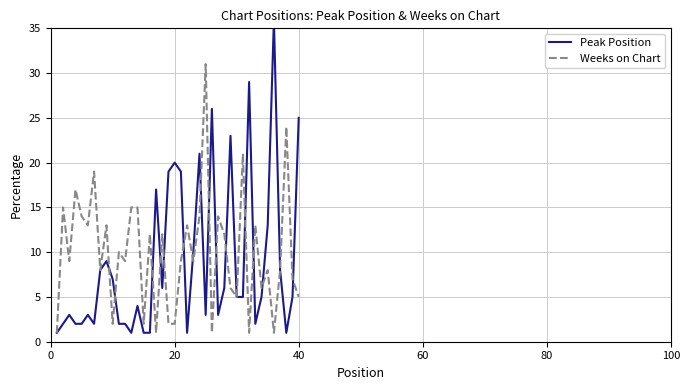

How many interior local peaks does the Weeks on Chart series have?

14